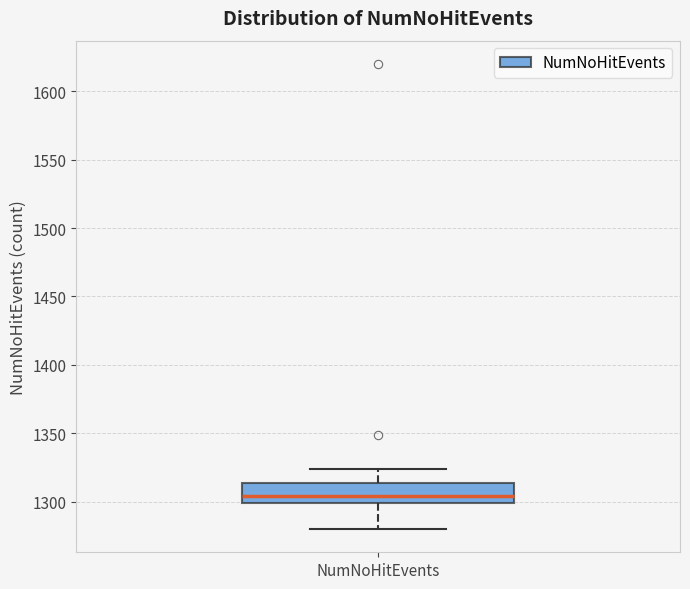

Transcribe this box plot: give where the median line is, the range the box spans, and where the two whiskers end, as read against the y-axis. The values are not printed on the chart, so give them approximately, as read against the axis.

median 1305, box 1300 to 1315, whiskers 1280 to 1325